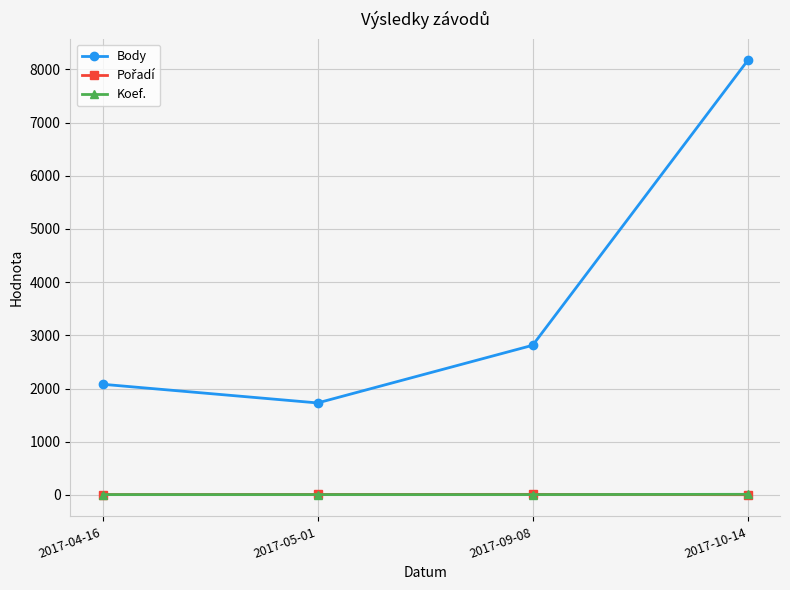

True or false: Koef. and Body cross at least once.

False